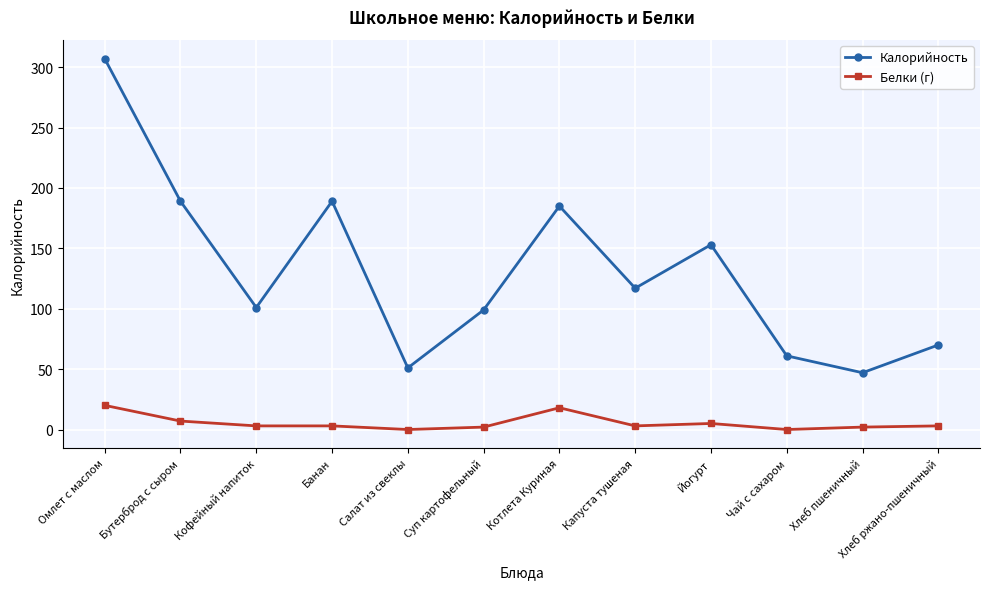

What is the difference between the second highest and minimum values in the Калорийность series?

142